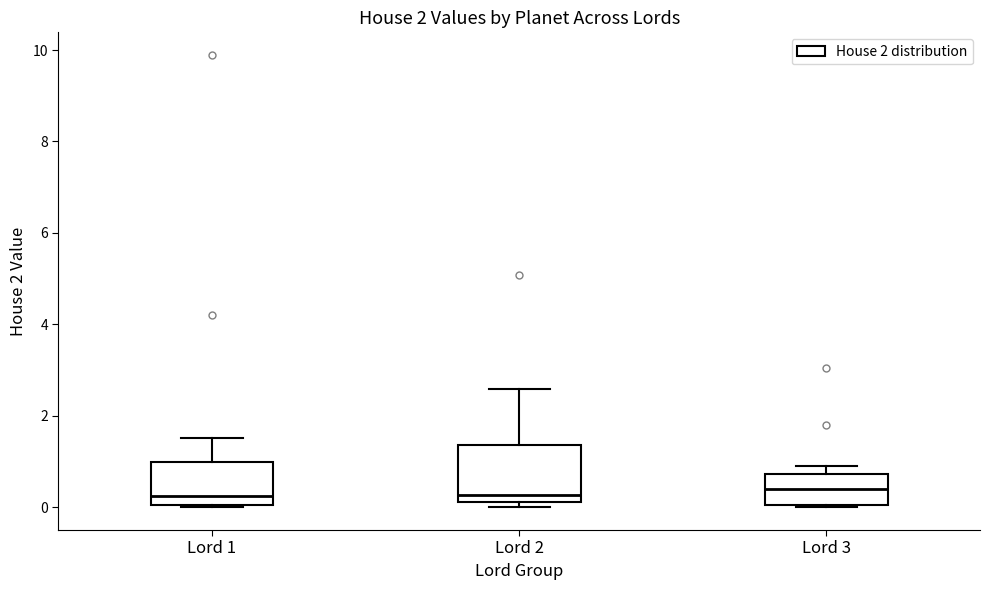

Reading left to right, transcribe this box plot: for each box, give where its median line is, the range the box spans, and where its two whiskers end, as read against the y-axis. The values are not printed on the chart, so give them approximately, as read against the axis.

Lord 1: median 0.2, box 0.0 to 1.0, whiskers 0.0 to 1.6
Lord 2: median 0.2 (just above the box's lower edge), box 0.2 to 1.4, whiskers 0.0 to 2.6
Lord 3: median 0.4, box 0.0 to 0.8, whiskers 0.0 to 0.8 (just above the box's upper edge)